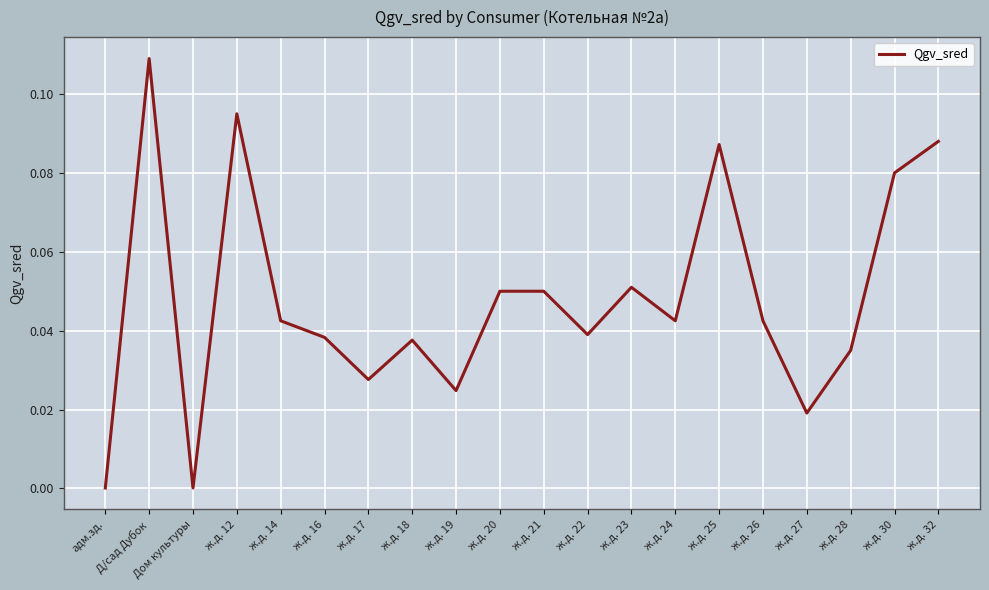

What position from the left is ж.д. 27?

17